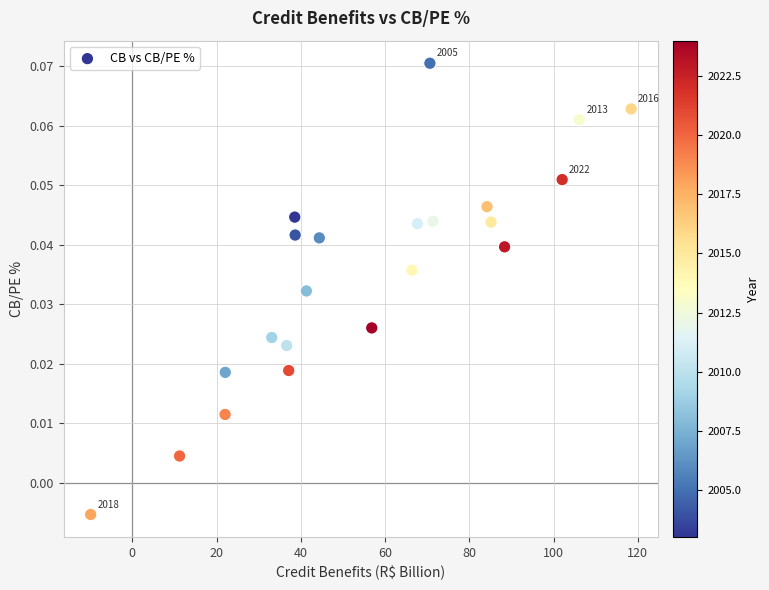

What is the range of X values (max minus min)?

128.3